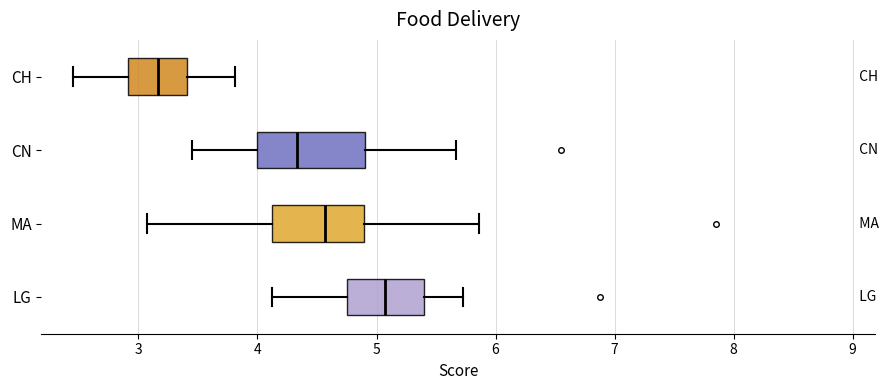

Where does the median line of the box for MA sit on the x-axis? The values are not printed on the chart, so give them approximately, as read against the axis.

4.6